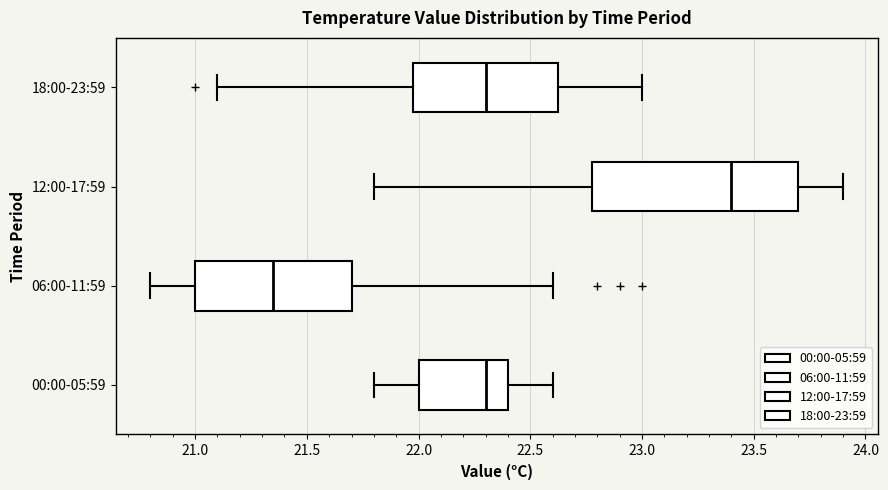

Where does the right whisker of the box for 18:00-23:59 end on the x-axis? The values are not printed on the chart, so give them approximately, as read against the axis.

23.00